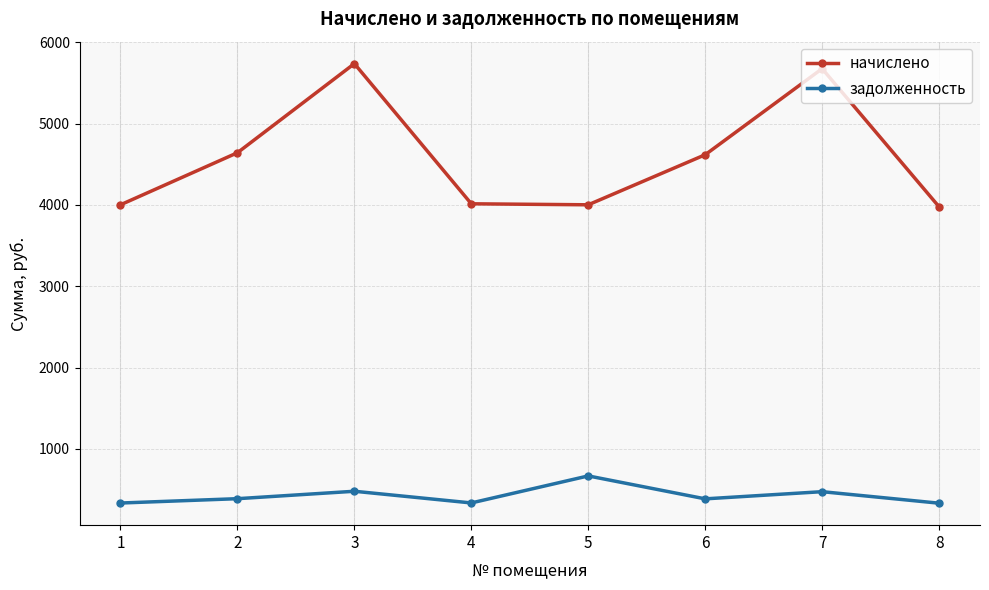

How many values in the задолженность series exceed 386?

4